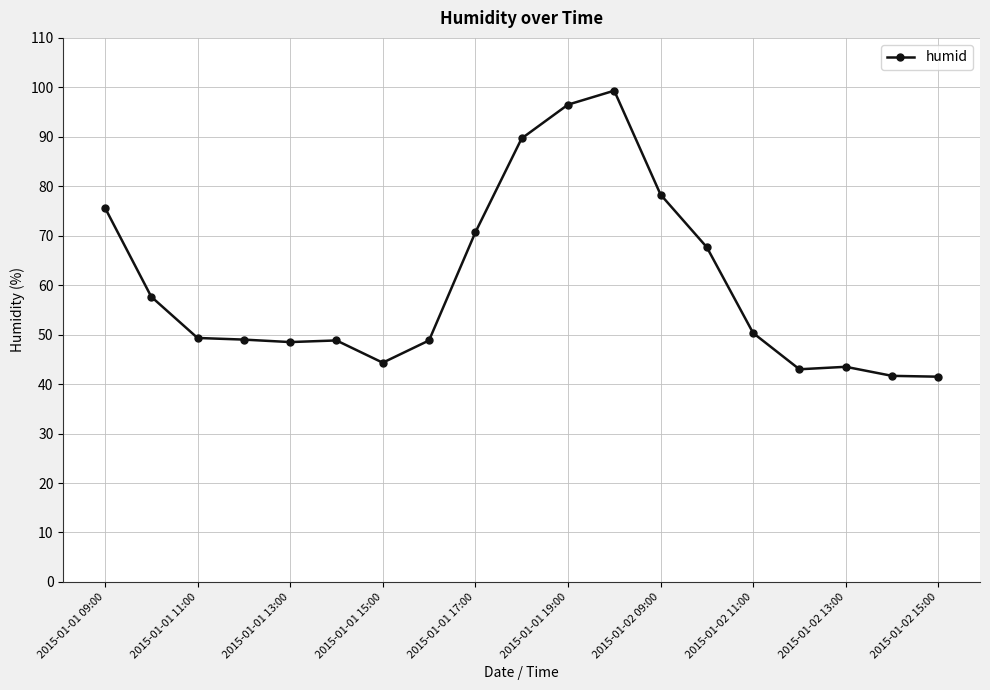

How many series are shown in this chart?

1